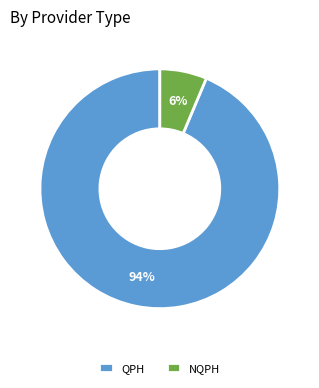

True or false: QPH accounts for 99% of the total.

False